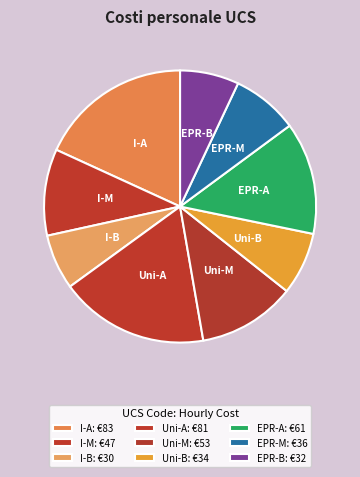

How many slices are in this pie chart?

9